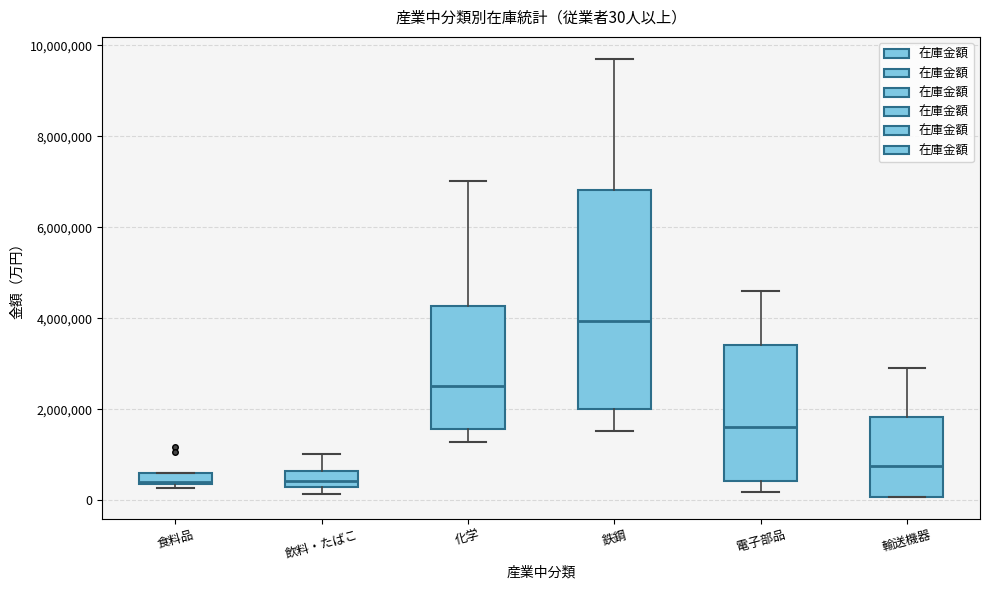

Which box is the tallest, from its lower edge to its upper edge?

鉄鋼